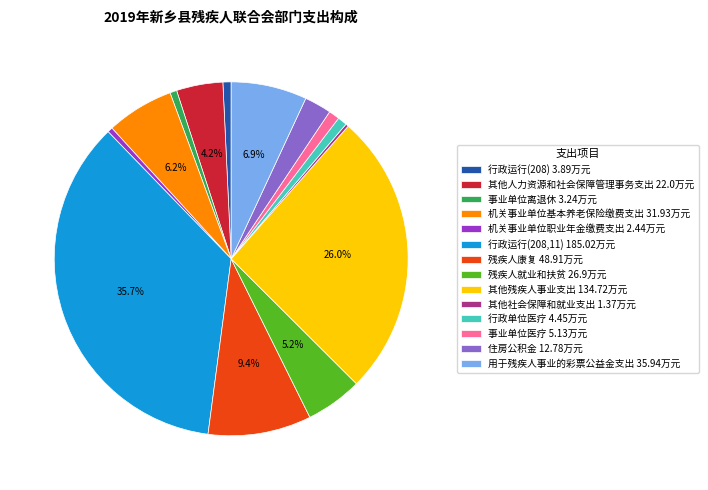

How much of the chart is everything except 其他残疾人事业支出?

74.0%